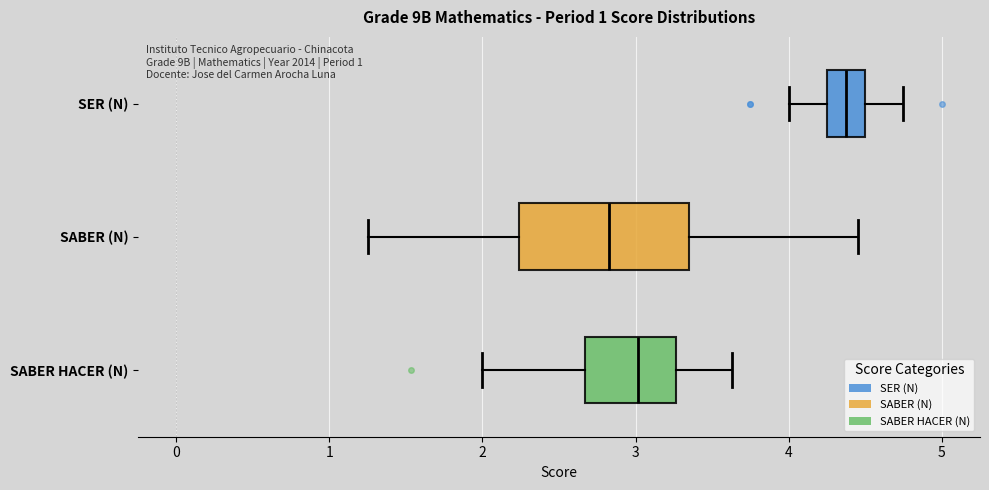

Where is the right edge of the box for SER (N) on the x-axis? The values are not printed on the chart, so give them approximately, as read against the axis.

4.5